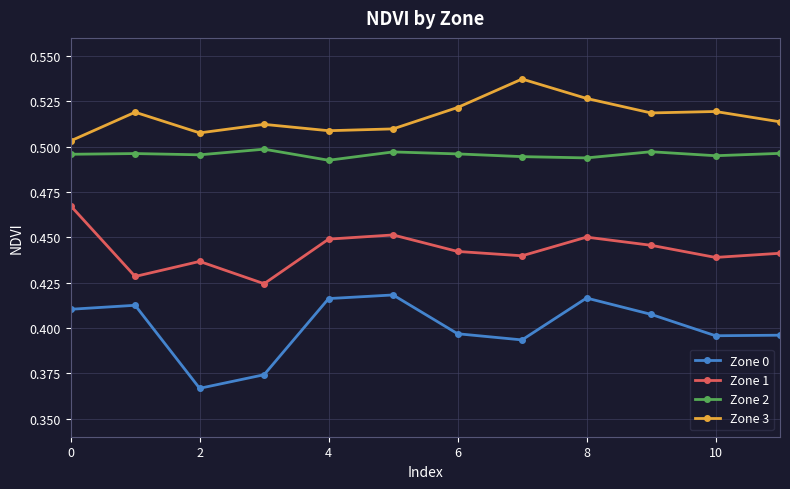

Which series has the largest total across all categories?

Zone 3